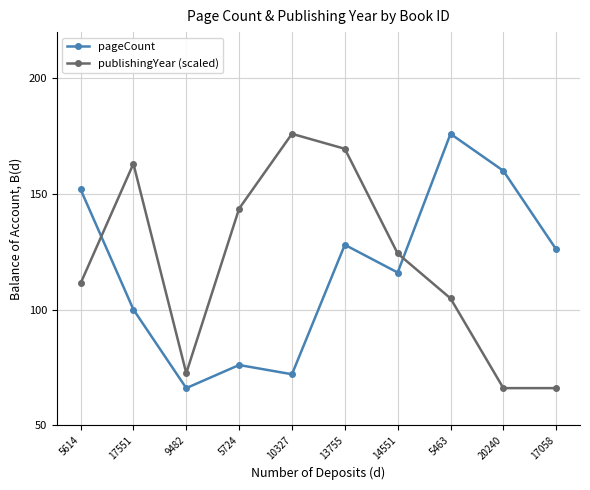

Between 17551 and 13755, which series saw the biggest shift?

pageCount